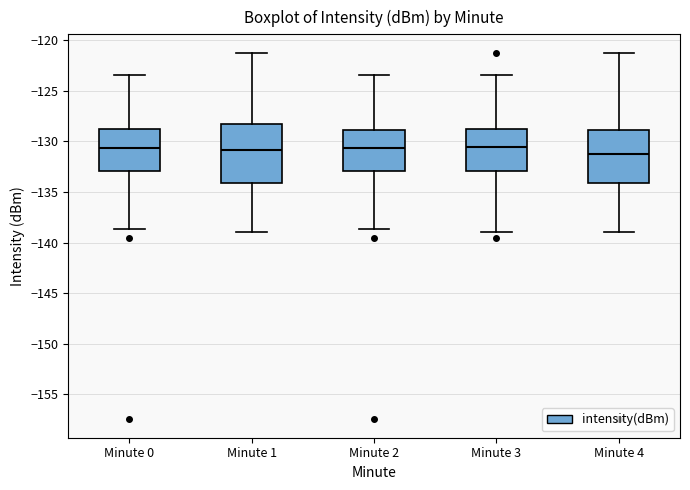

Comparing the boxes themselves (not the whiskers), which one is the tallest?

Minute 1